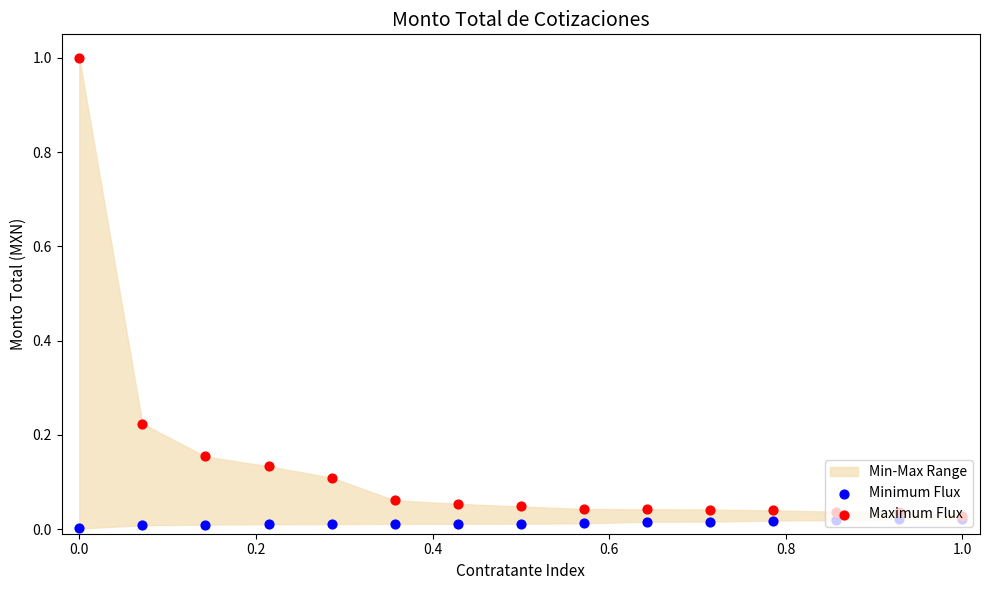

Which series reaches the minimum Y coordinate?

Minimum Flux